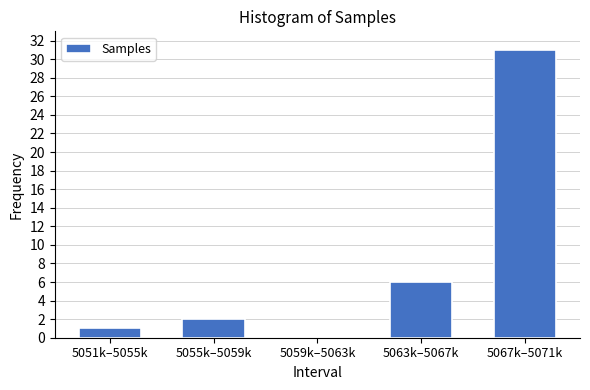

Reading left to right, list all the values displayed in this chart.

5051k–5055k=1	5055k–5059k=2	5059k–5063k=0	5063k–5067k=6	5067k–5071k=31